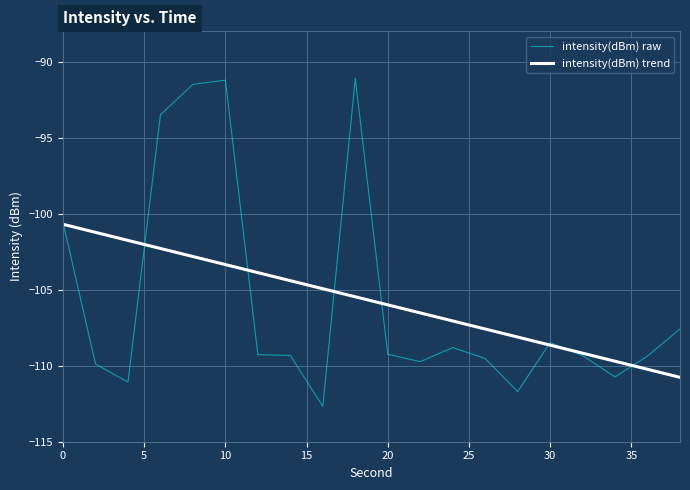

List the series in order of their peak value, lowest first.

intensity(dBm) trend, intensity(dBm) raw